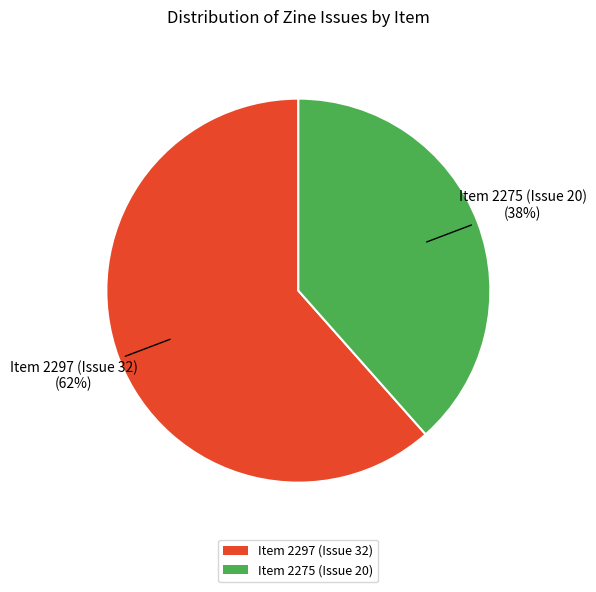

To the nearest percent, what percentage of the pie is Item 2275 (Issue 20)?

38%